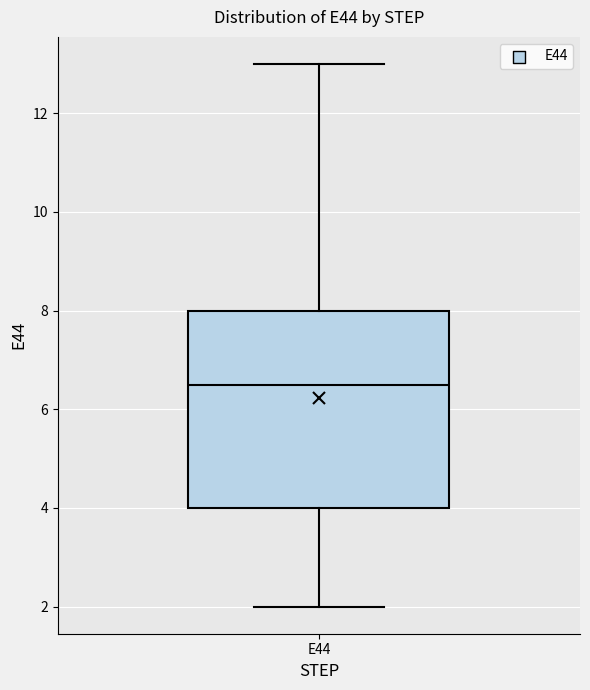

Transcribe this box plot: give where the median line is, the range the box spans, and where the two whiskers end, as read against the y-axis. The values are not printed on the chart, so give them approximately, as read against the axis.

median 6.6, box 4.0 to 8.0, whiskers 2.0 to 13.0